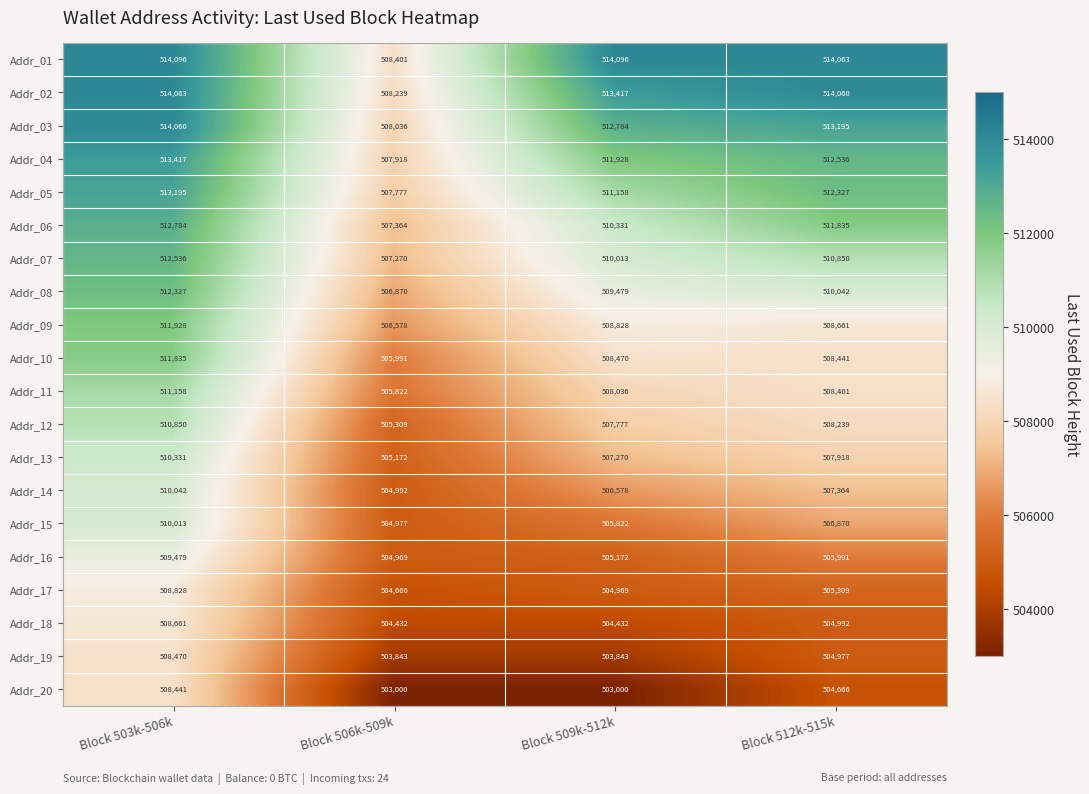

What value does the Addr_19 series have at Block 503k-506k?

508470